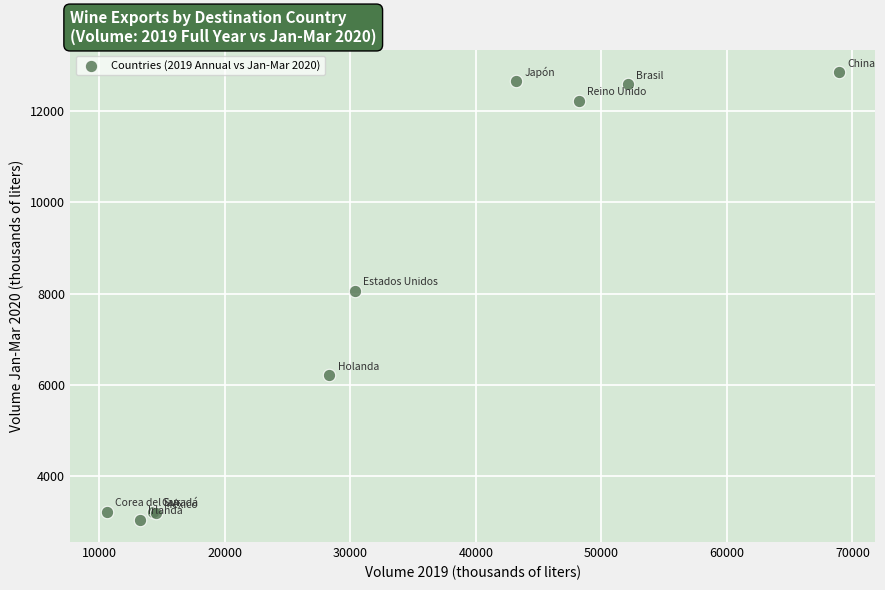

What Y value in the scatter plot is closest to 7945?

8059